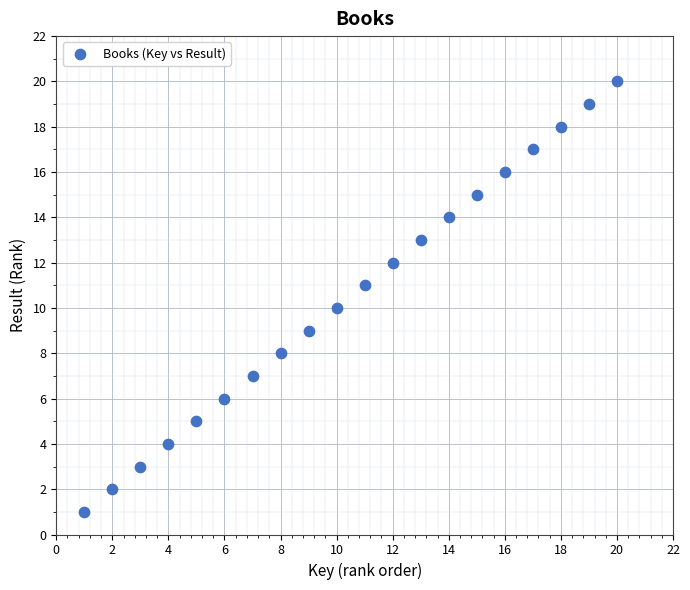

What is the range of Y values (max minus min)?

19